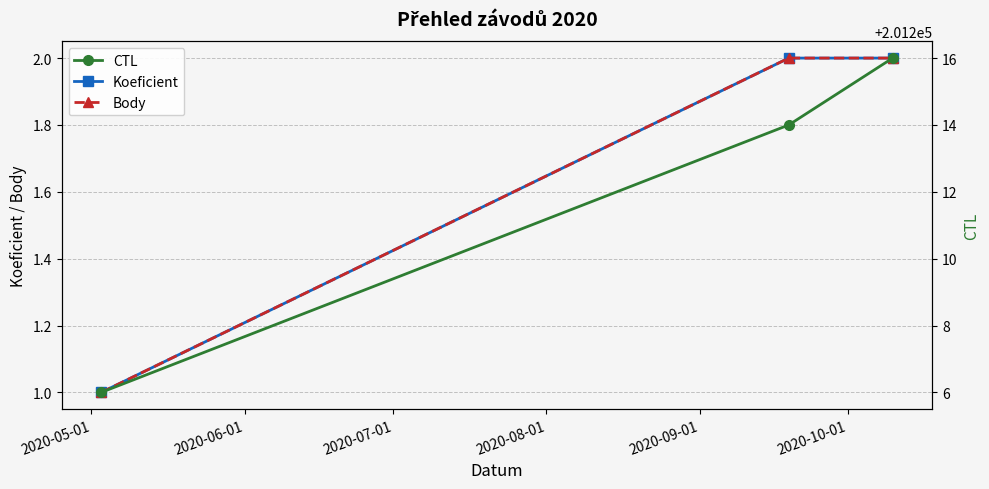

What is the average value of the CTL series?

201212